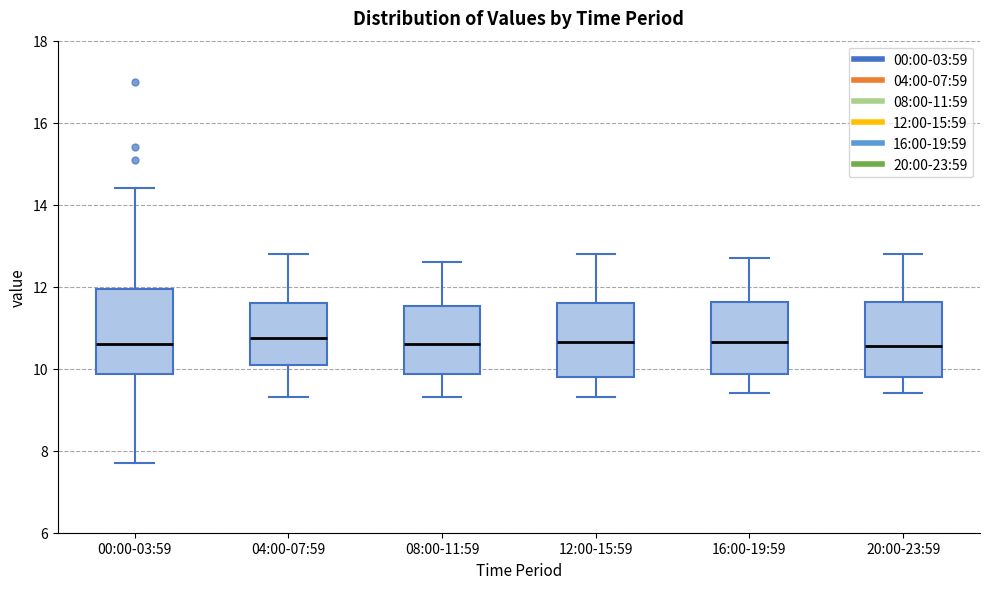

Where is the upper edge of the box for 08:00-11:59 on the y-axis? The values are not printed on the chart, so give them approximately, as read against the axis.

11.6